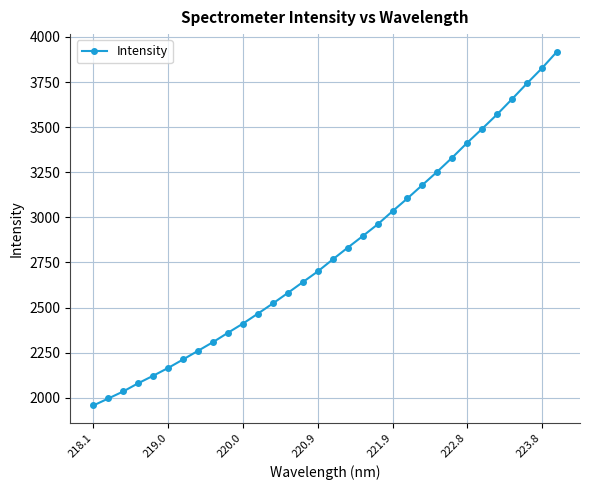

What is the value of the 30th point from the left?

3742.4